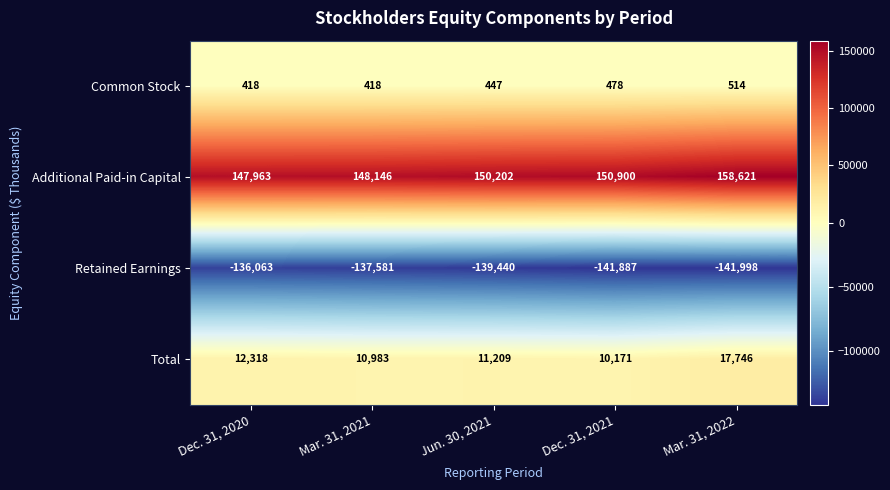

At which category does the chart reach its peak across all series?

Mar. 31, 2022